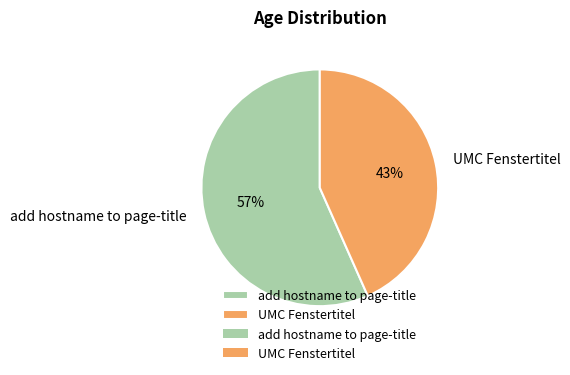

Between UMC Fenstertitel and add hostname to page-title, which is larger?

add hostname to page-title